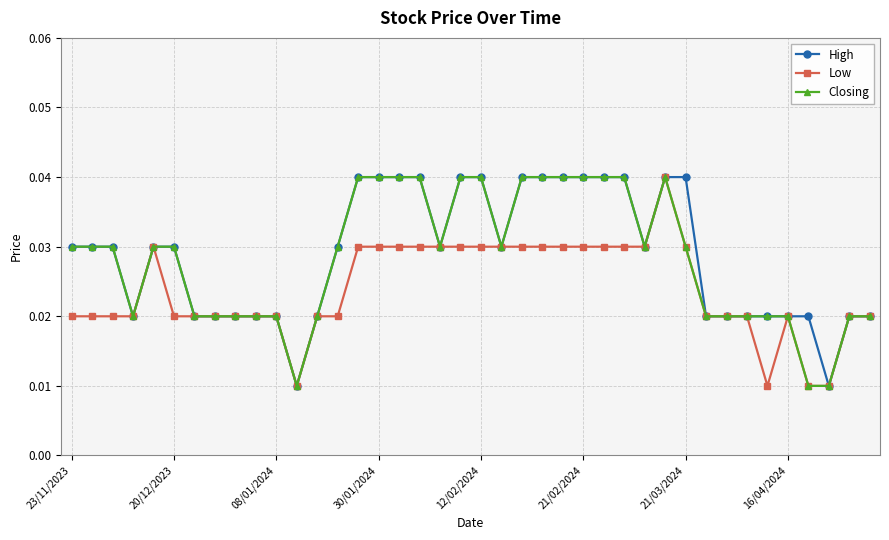

At how many categories does at least one series exceed 0?

40